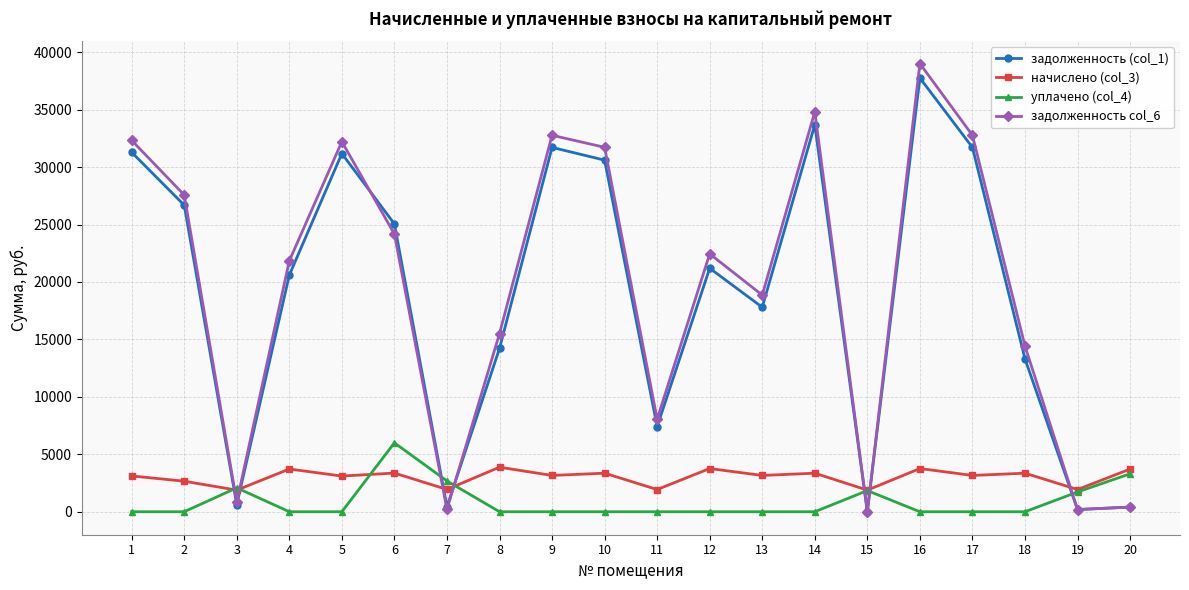

What is the total value across all series at 14?

71865.4